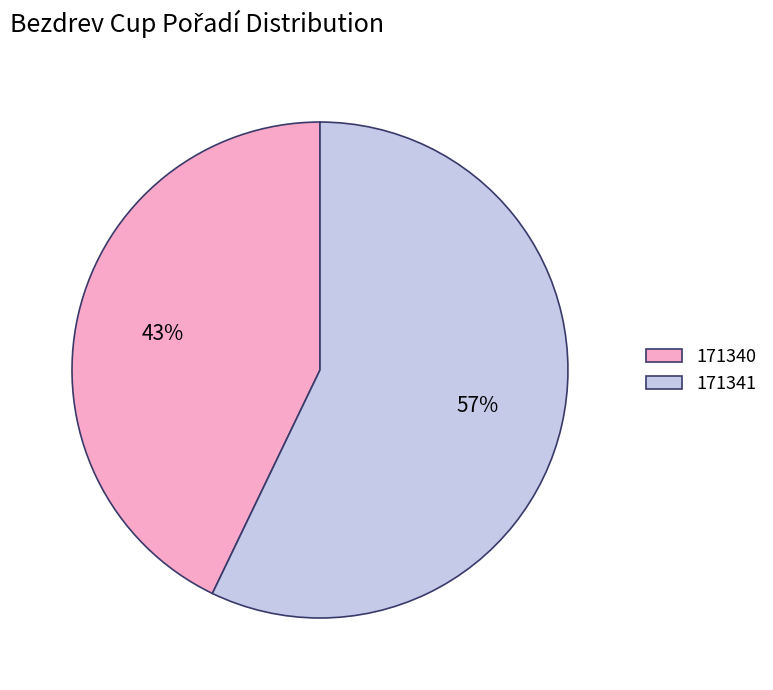

Do 171341 and 171340 together represent more than half of the pie?

Yes